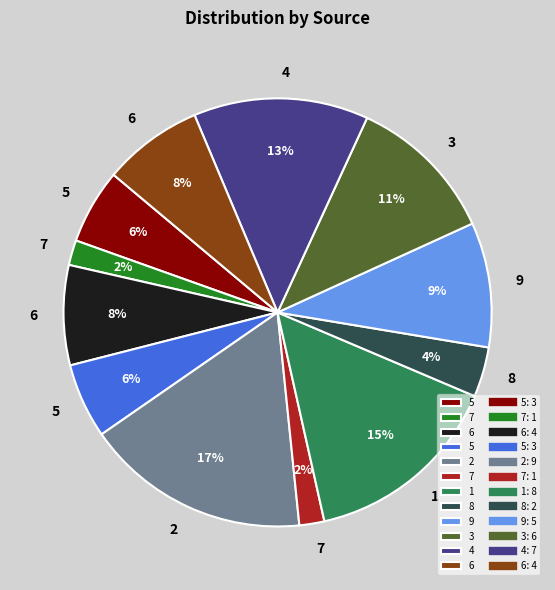

To the nearest percent, what is the average slice percentage?

8%